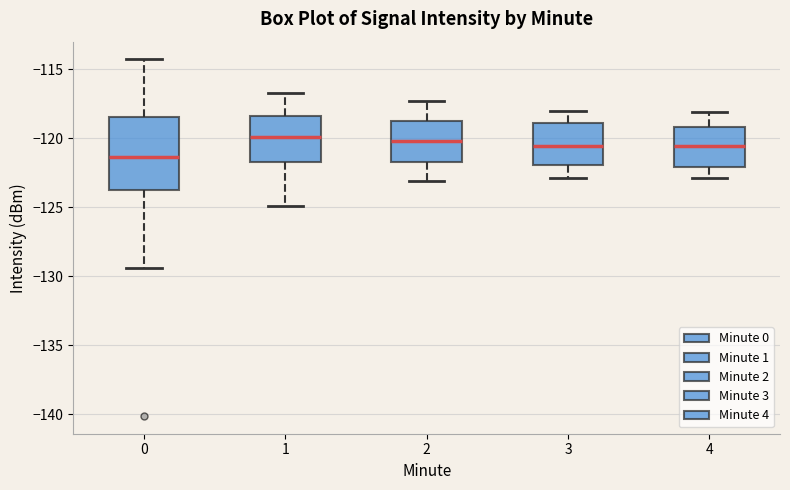

Reading left to right, read every box against the y-axis: the position of its median line, the range the box covers, and the ends of its whiskers. The values are not printed on the chart, so give them approximately, as read against the axis.

0: median -121.5, box -123.5 to -118.5, whiskers -129.5 to -114.5
1: median -120.0, box -121.5 to -118.5, whiskers -125.0 to -116.5
2: median -120.0, box -121.5 to -118.5, whiskers -123.0 to -117.5
3: median -120.5, box -122.0 to -119.0, whiskers -123.0 to -118.0
4: median -120.5, box -122.0 to -119.0, whiskers -123.0 to -118.0